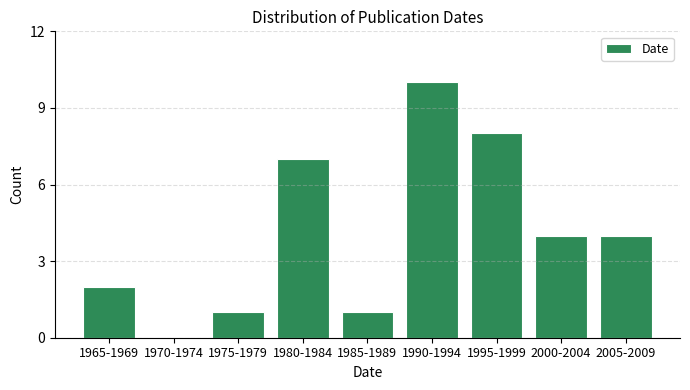

Reading left to right, what are all the values shown in this chart?

1965-1969=2	1970-1974=0	1975-1979=1	1980-1984=7	1985-1989=1	1990-1994=10	1995-1999=8	2000-2004=4	2005-2009=4